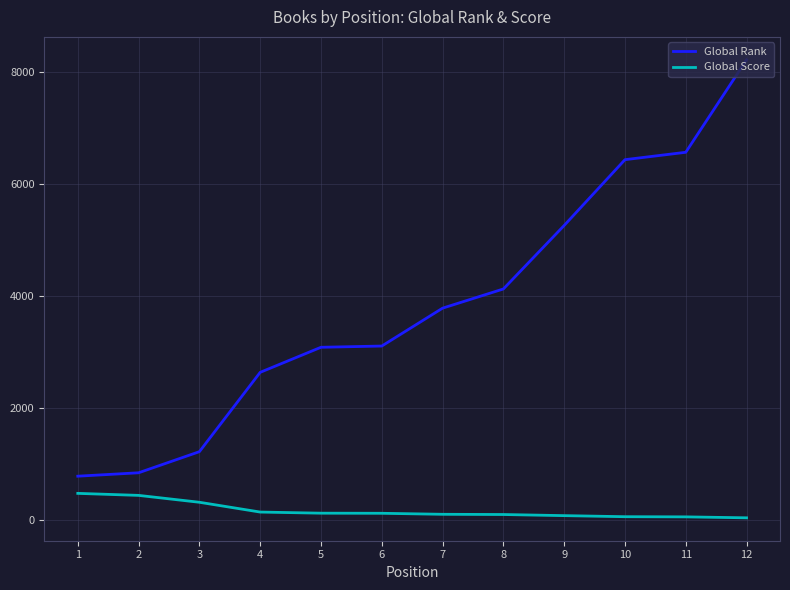

Is the value of Global Score at 3 greater than the value of Global Rank at 11?

No